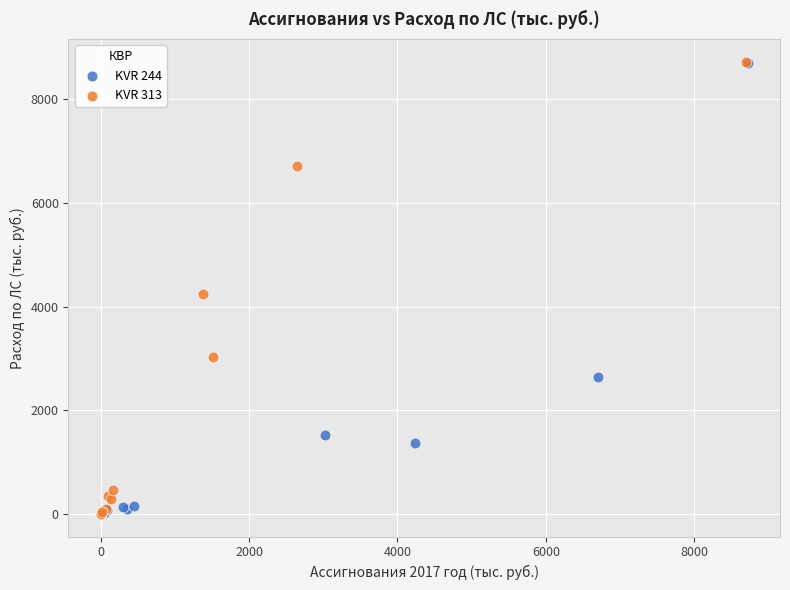

What are all the series names shown in the legend?

KVR 244, KVR 313